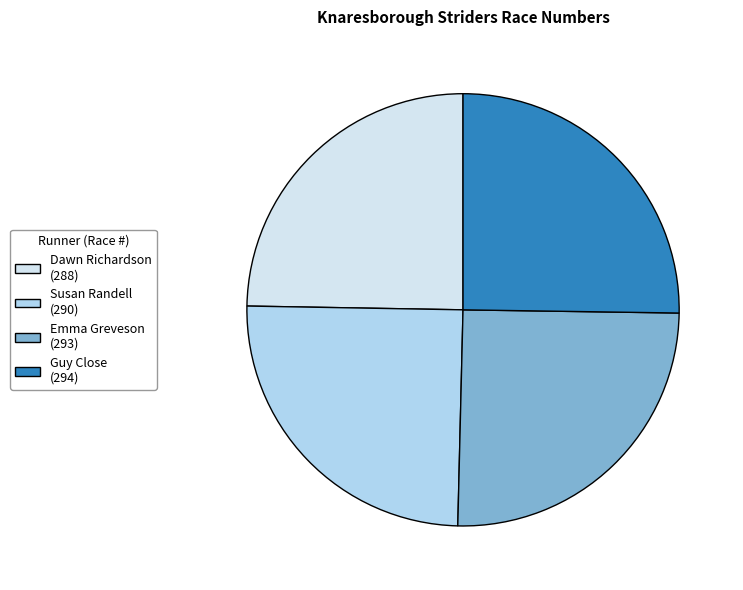

True or false: Guy Close accounts for 25% of the total.

True